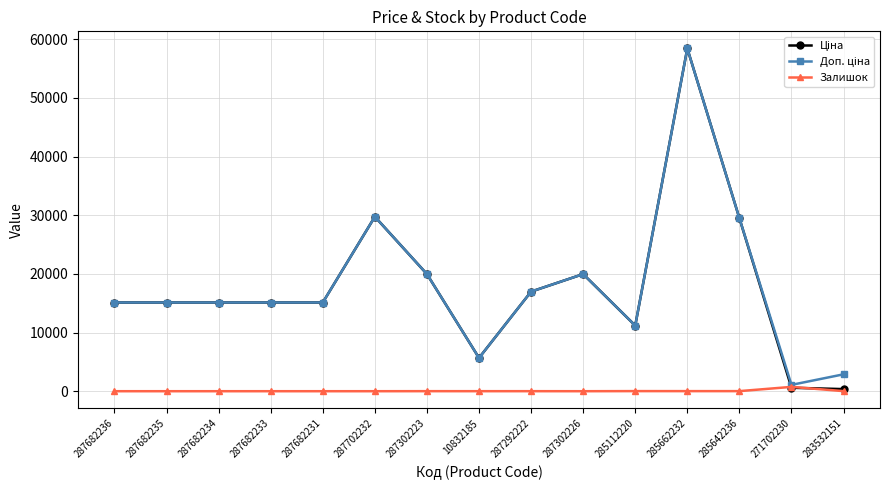

How many categories are shown in the chart?

15